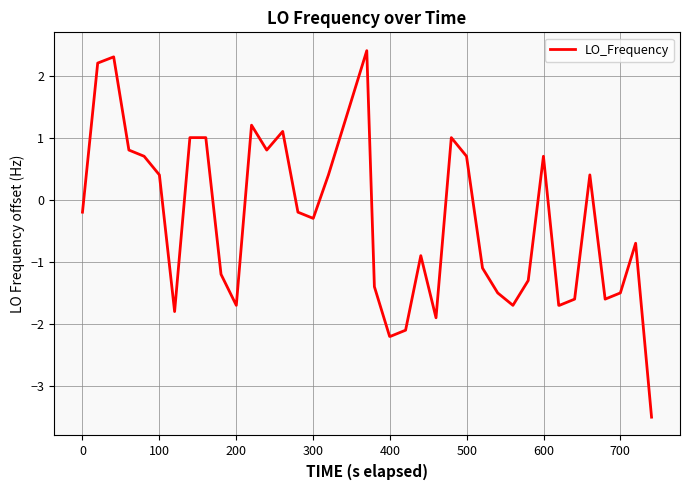

What is the difference between the second highest and second lowest values?

4.5